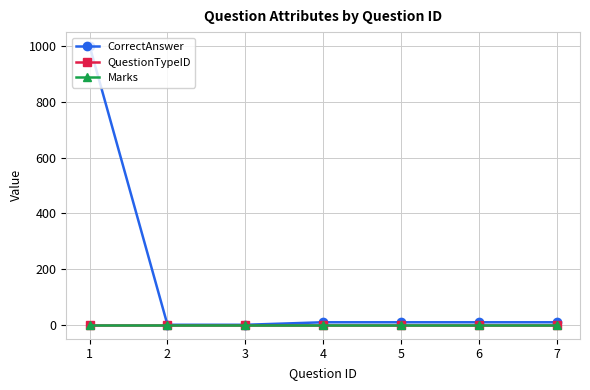

At how many categories does at least one series exceed 264?

1